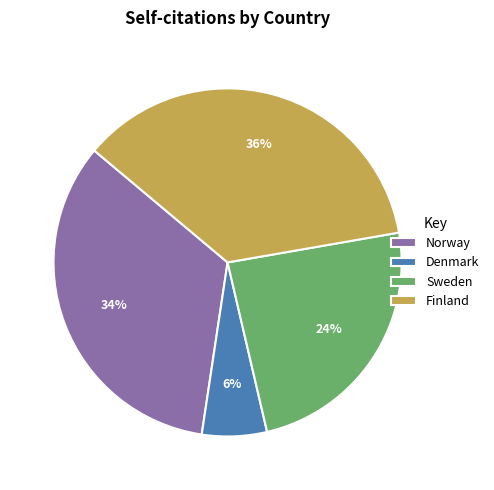

How many segments does this pie chart have?

4